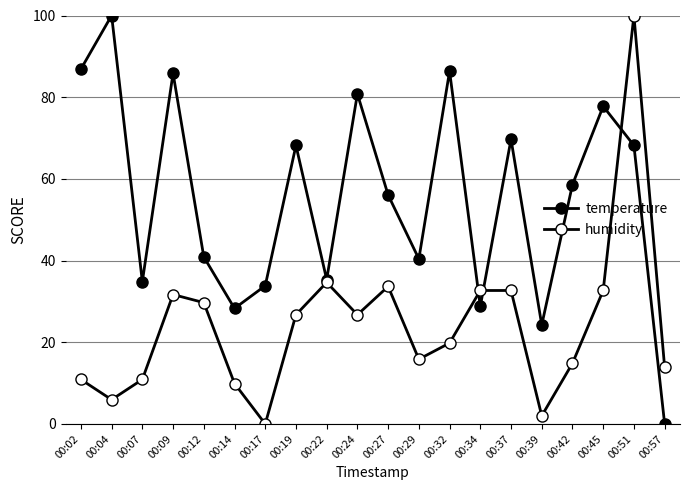

Is the value of humidity at 00:34 greater than the value of temperature at 00:34?

Yes